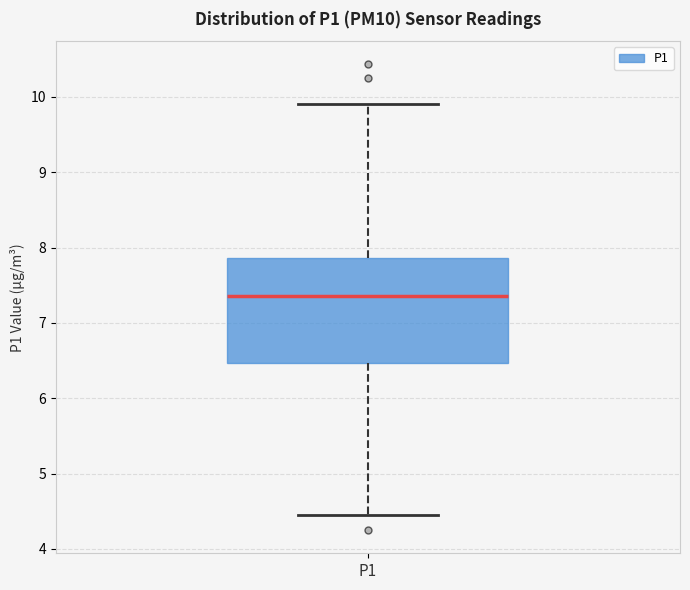

Transcribe this box plot: give where the median line is, the range the box spans, and where the two whiskers end, as read against the y-axis. The values are not printed on the chart, so give them approximately, as read against the axis.

median 7.4, box 6.5 to 7.9, whiskers 4.5 to 9.9